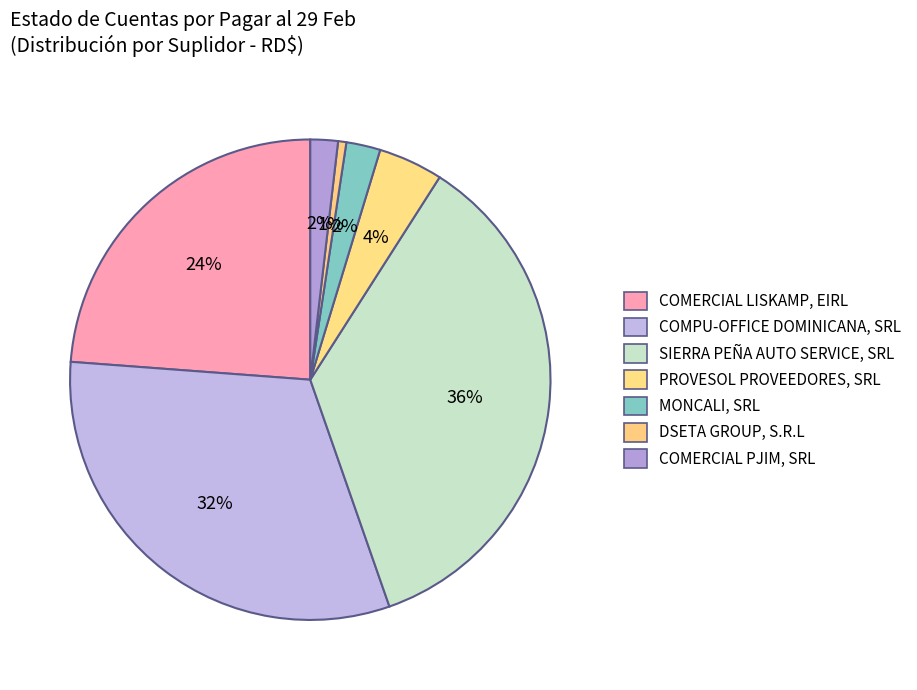

Is it true that MONCALI, SRL is 2% of the pie?

True